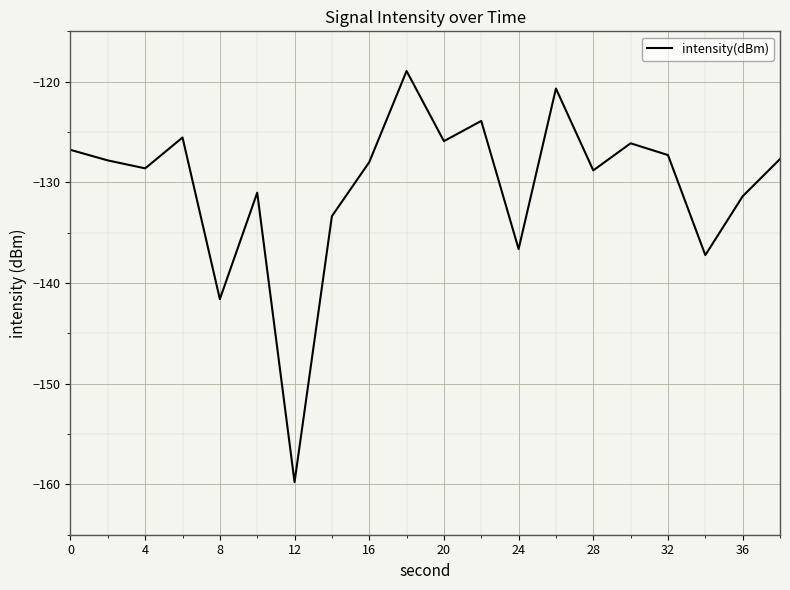

What is the maximum value shown in the chart?

-118.9